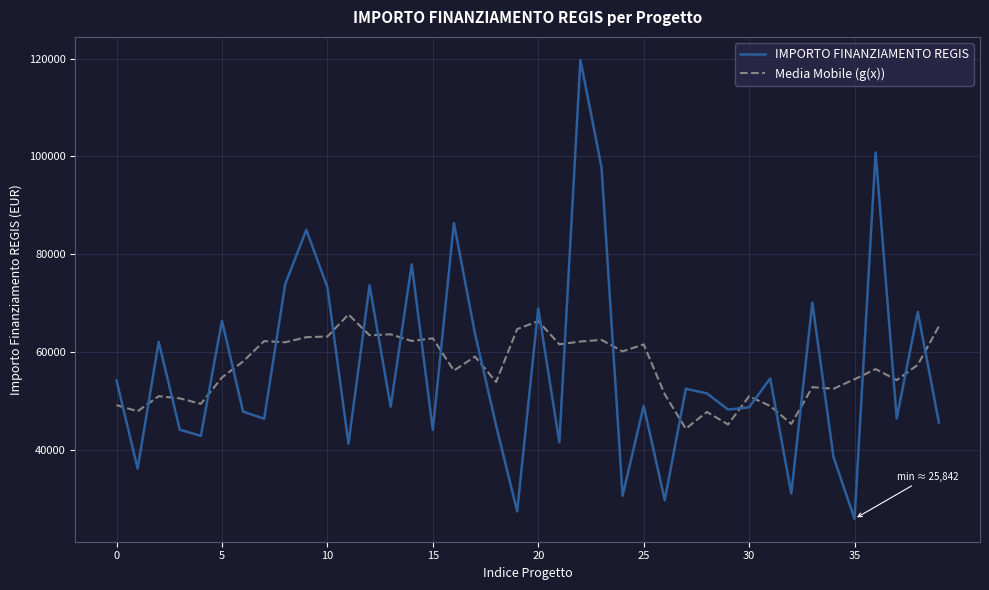

How many intersections are there between IMPORTO FINANZIAMENTO REGIS and Media Mobile (g(x))?

27